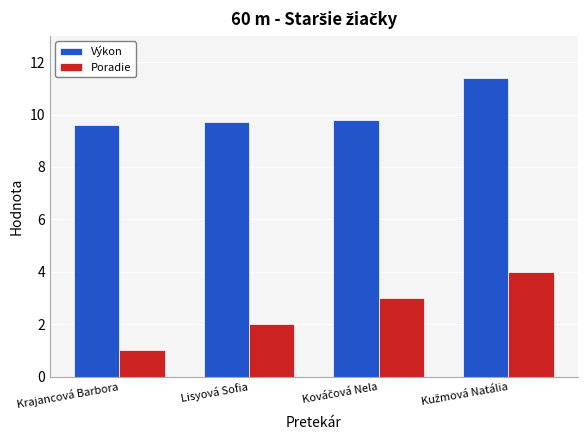

What is the difference between the maximum and second lowest values in the Poradie series?

2.0